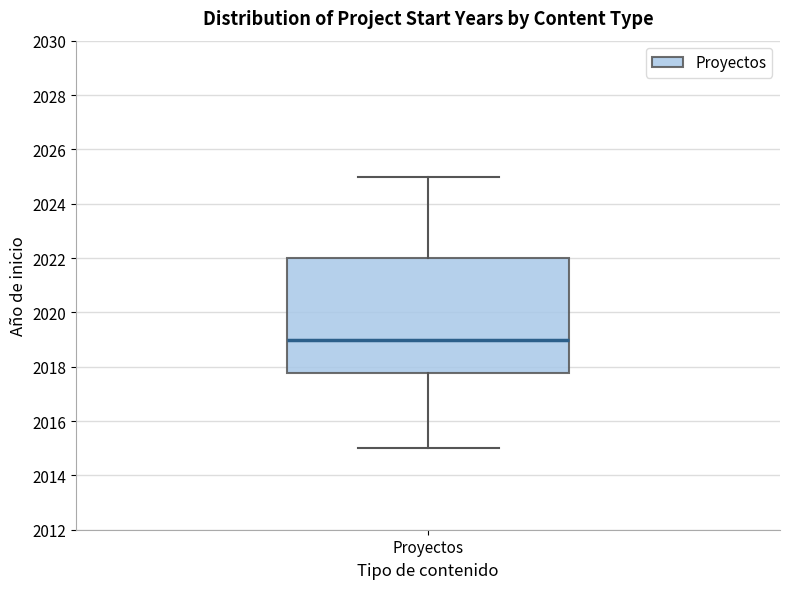

Read this box plot against the y-axis: the position of the median line, the range covered by the box, and the ends of both whiskers. The values are not printed on the chart, so give them approximately, as read against the axis.

median 2019.0, box 2017.8 to 2022.0, whiskers 2015.0 to 2025.0